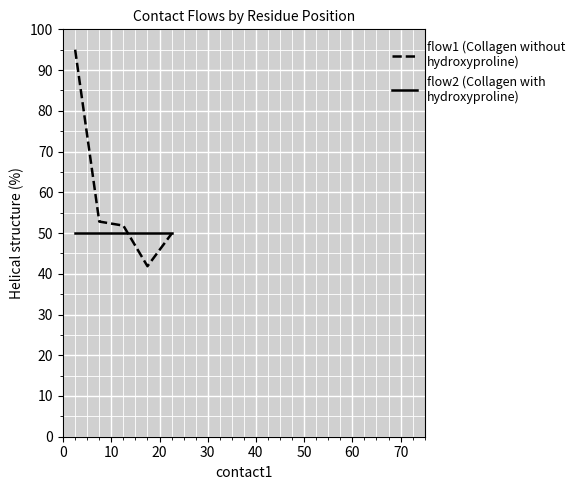

Which series has the largest range (max minus min)?

flow1 (contact2 scaled)